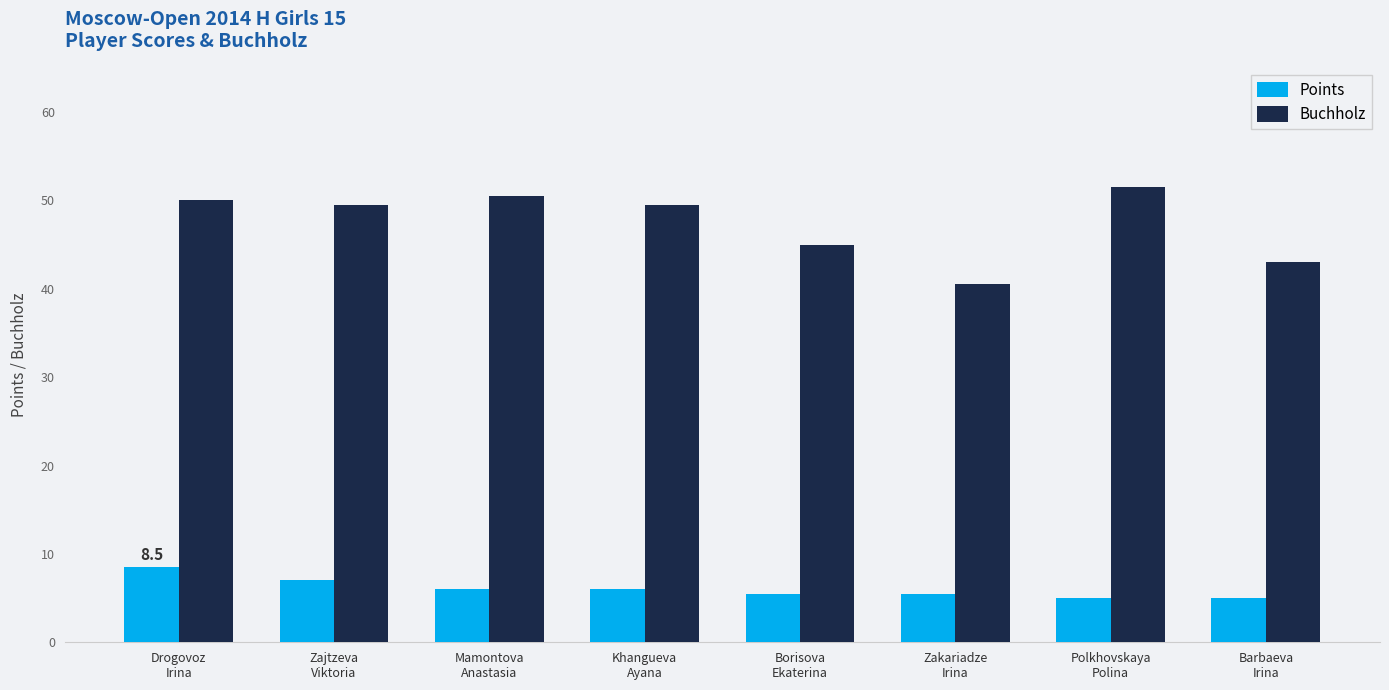

Reading right to left, transcribe all the data shown in this chart.

Points: 5.0	5.0	5.5	5.5	6.0	6.0	7.0	8.5
Buchholz: 43.0	51.5	40.5	45.0	49.5	50.5	49.5	50.0